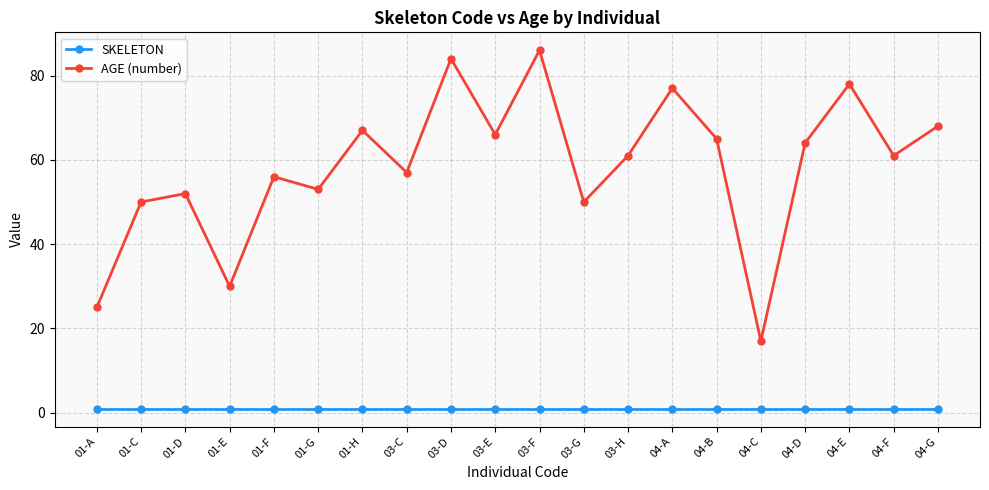

Which series has the largest range (max minus min)?

AGE (number)